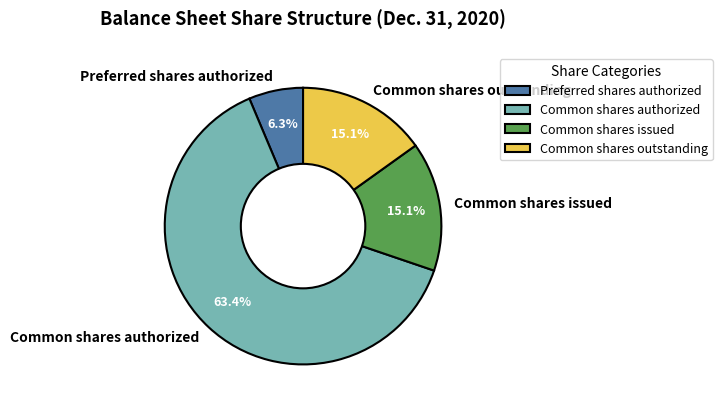

Approximately how many times larger is the value at Common shares outstanding compared to Preferred shares authorized?

2.4